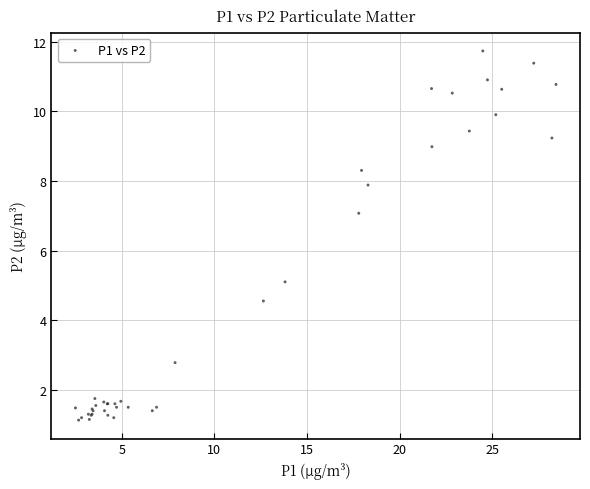

What Y value in the scatter plot is closest to 6?

5.1